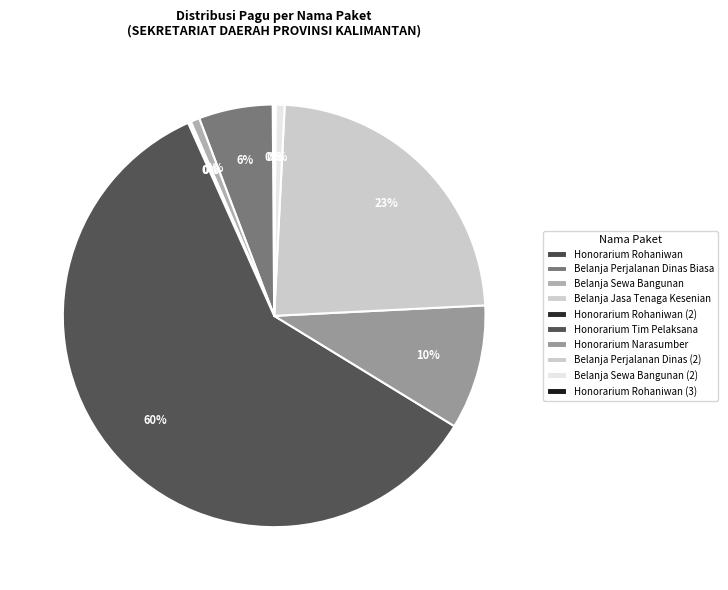

Between Belanja Perjalanan Dinas Biasa and Honorarium Narasumber, which is larger?

Honorarium Narasumber